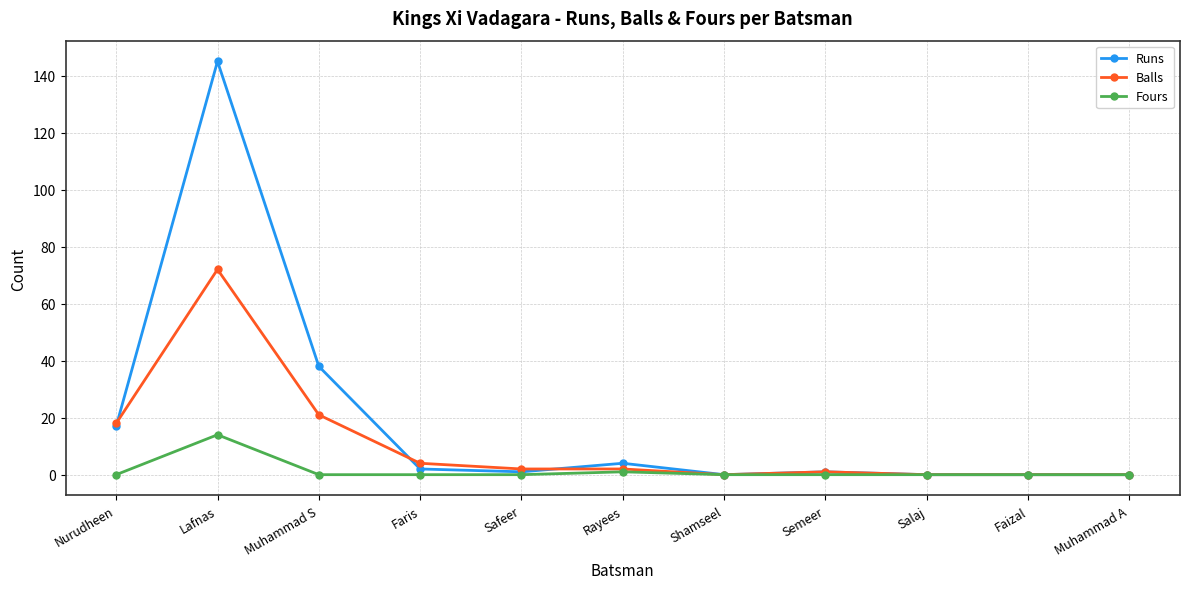

Between Lafnas and Muhammad A, which series saw the biggest shift?

Runs